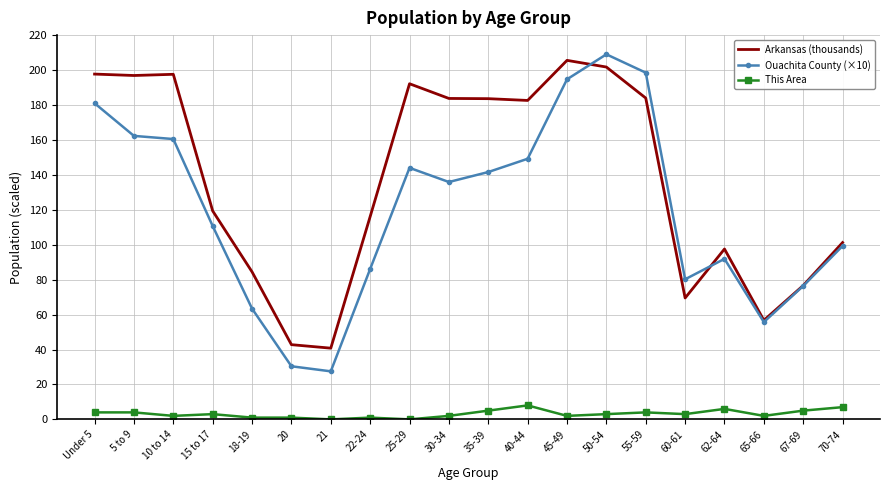

At which label does Arkansas (thousands) first exceed 182?

Under 5